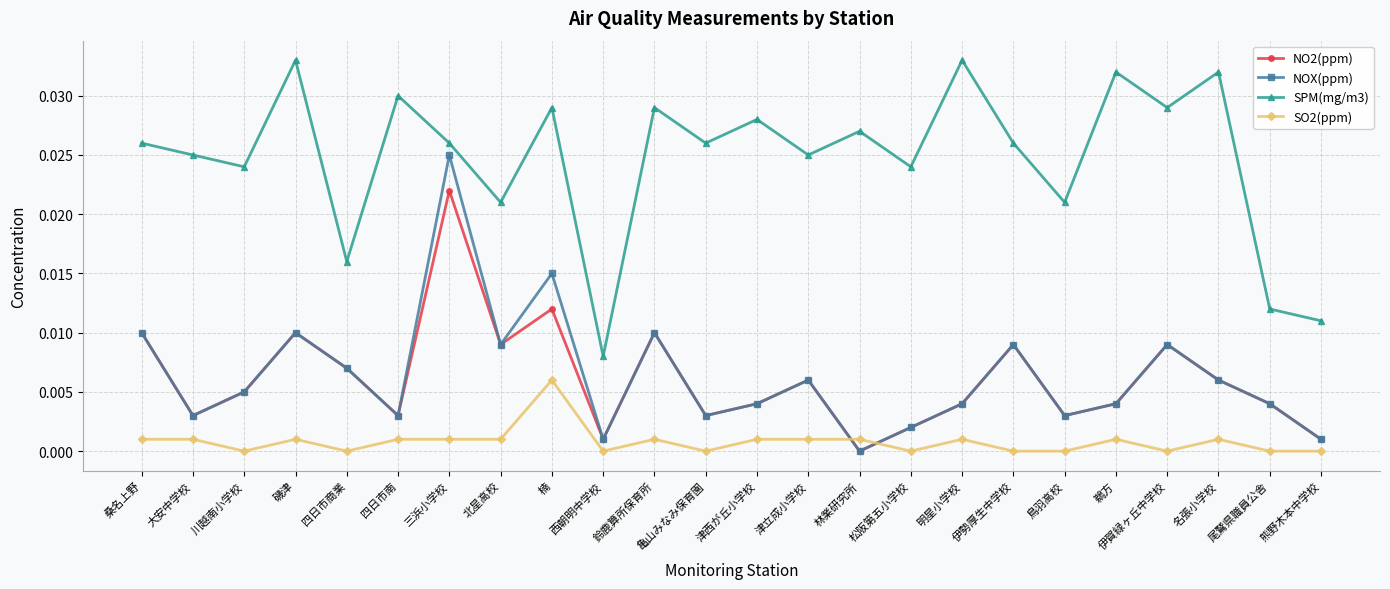

True or false: SO2(ppm) and SPM(mg/m3) intersect in this chart.

False